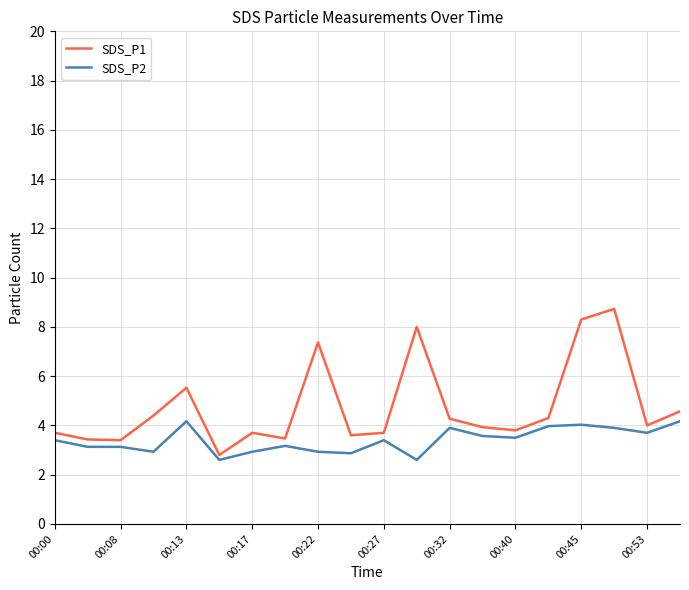

List the series in order of their overall mean, lowest first.

SDS_P2, SDS_P1